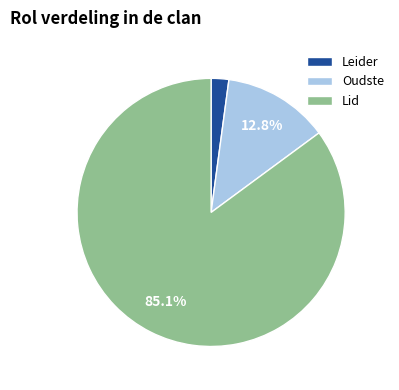

Which slice is the largest?

Lid